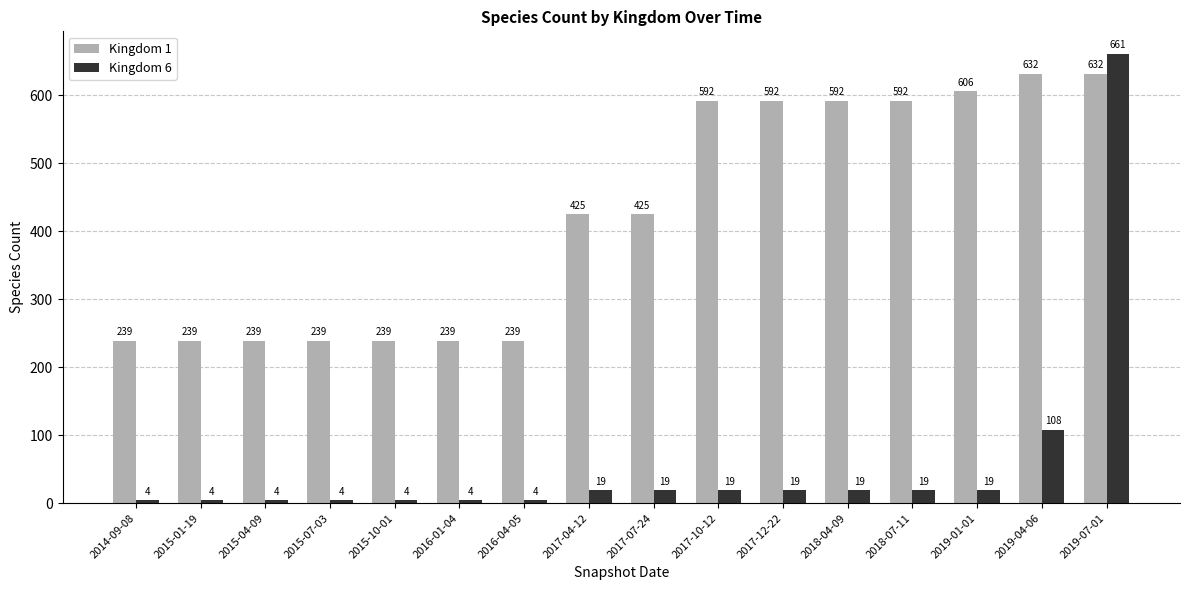

Read the Kingdom 6 value at 2019-04-06, to the nearest 10.

110